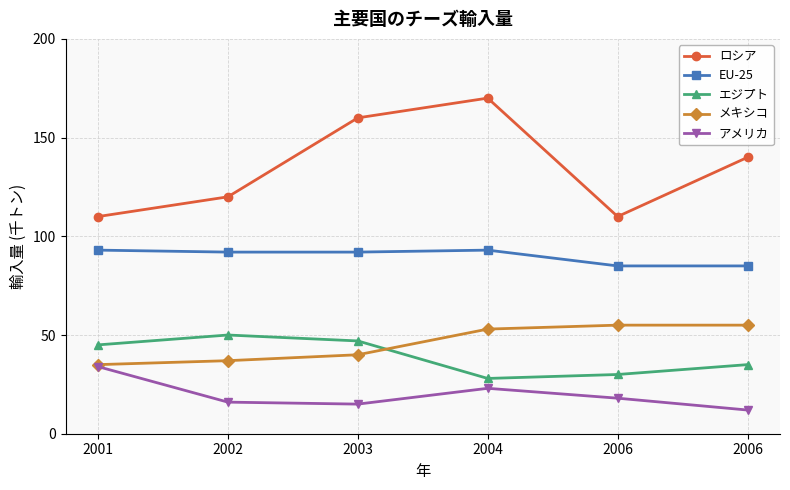

List the labels in order of メキシコ value, smallest first.

2001, 2002, 2003, 2004, 2006, 2006